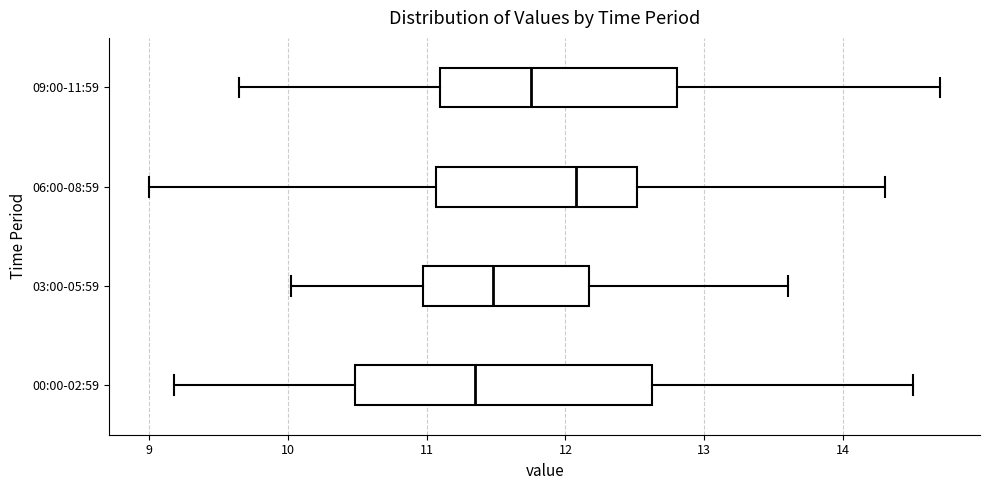

Reading bottom to top, read every box against the x-axis: the position of its median line, the range the box covers, and the ends of its whiskers. The values are not printed on the chart, so give them approximately, as read against the axis.

00:00-02:59: median 11.4, box 10.5 to 12.6, whiskers 9.2 to 14.5
03:00-05:59: median 11.5, box 11.0 to 12.2, whiskers 10.0 to 13.6
06:00-08:59: median 12.1, box 11.1 to 12.5, whiskers 9.0 to 14.3
09:00-11:59: median 11.8, box 11.1 to 12.8, whiskers 9.7 to 14.7